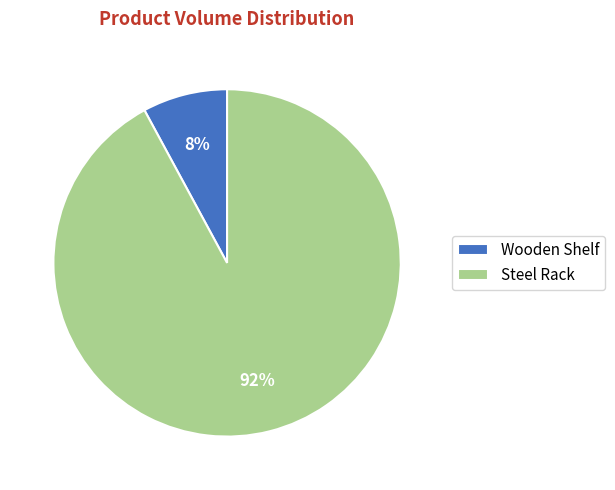

Does Steel Rack account for over 50% of the chart?

Yes